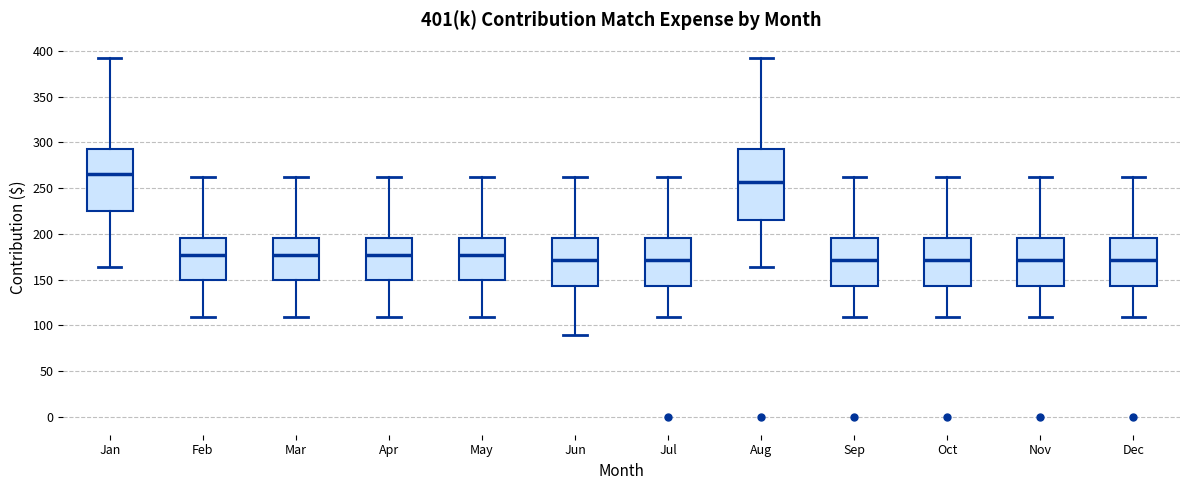

Which box is the tallest, from its lower edge to its upper edge?

Aug